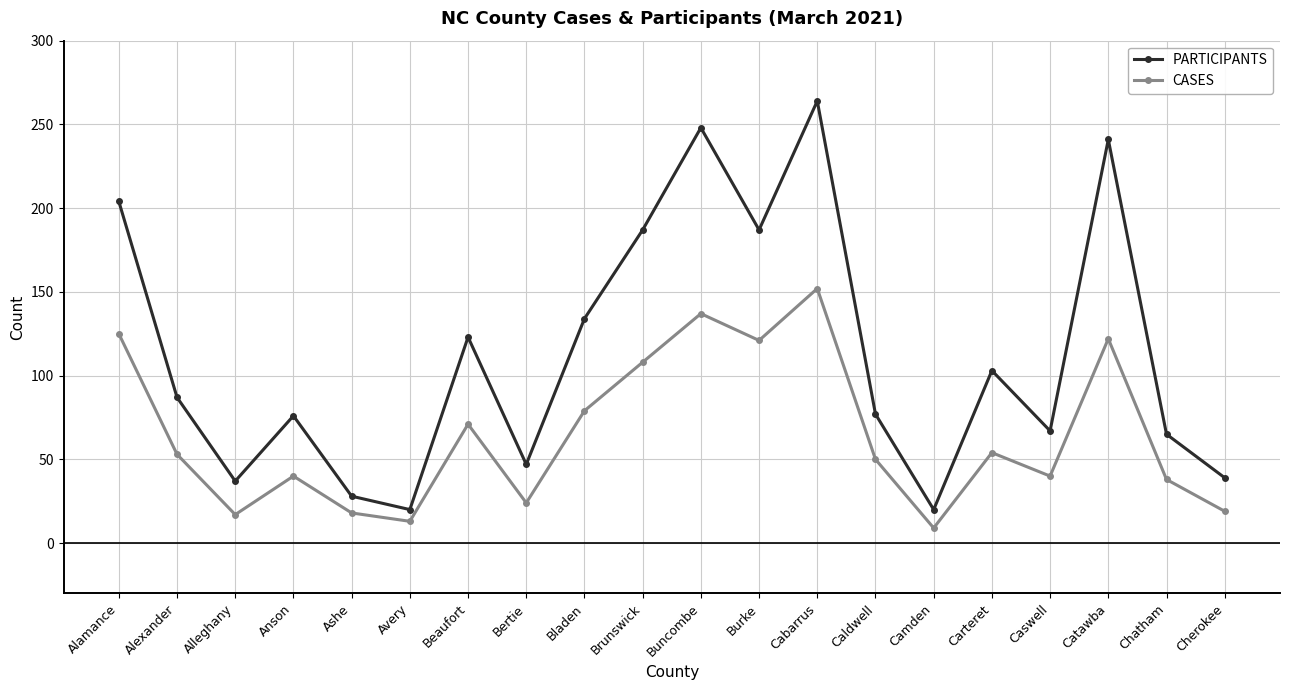

What is the difference between the highest and lowest values at Camden?

11